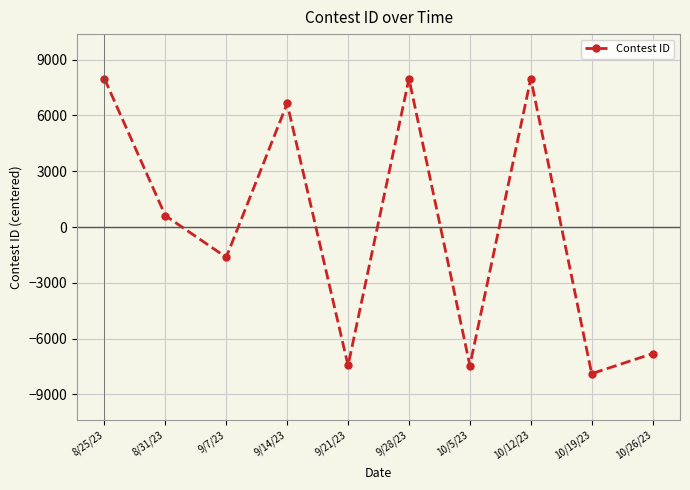

True or false: the data shows -1626.8 at 9/7/23.

True